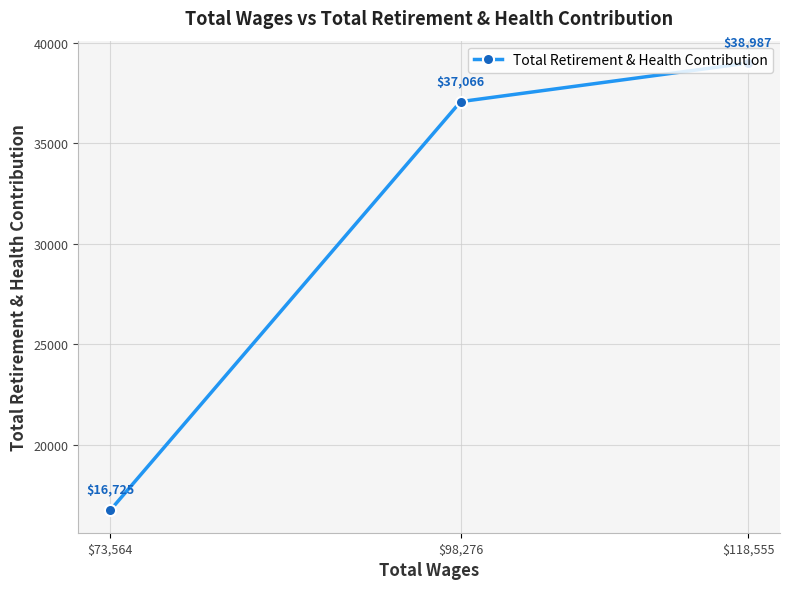

Reading left to right, extract all data points from this chart.

$73,564=16725	$98,276=37066	$118,555=38987